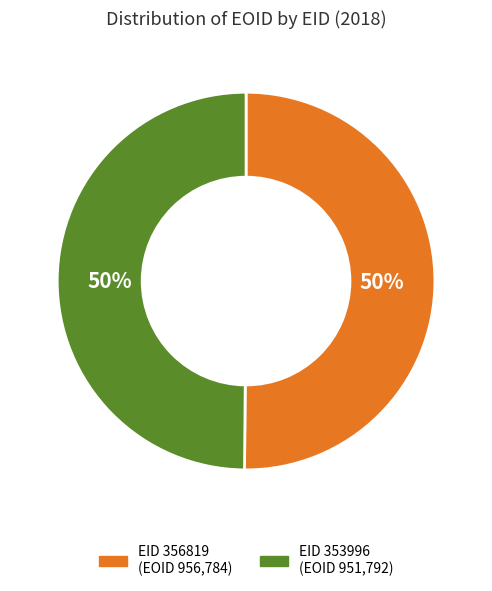

To the nearest percent, what is the average slice percentage?

50%